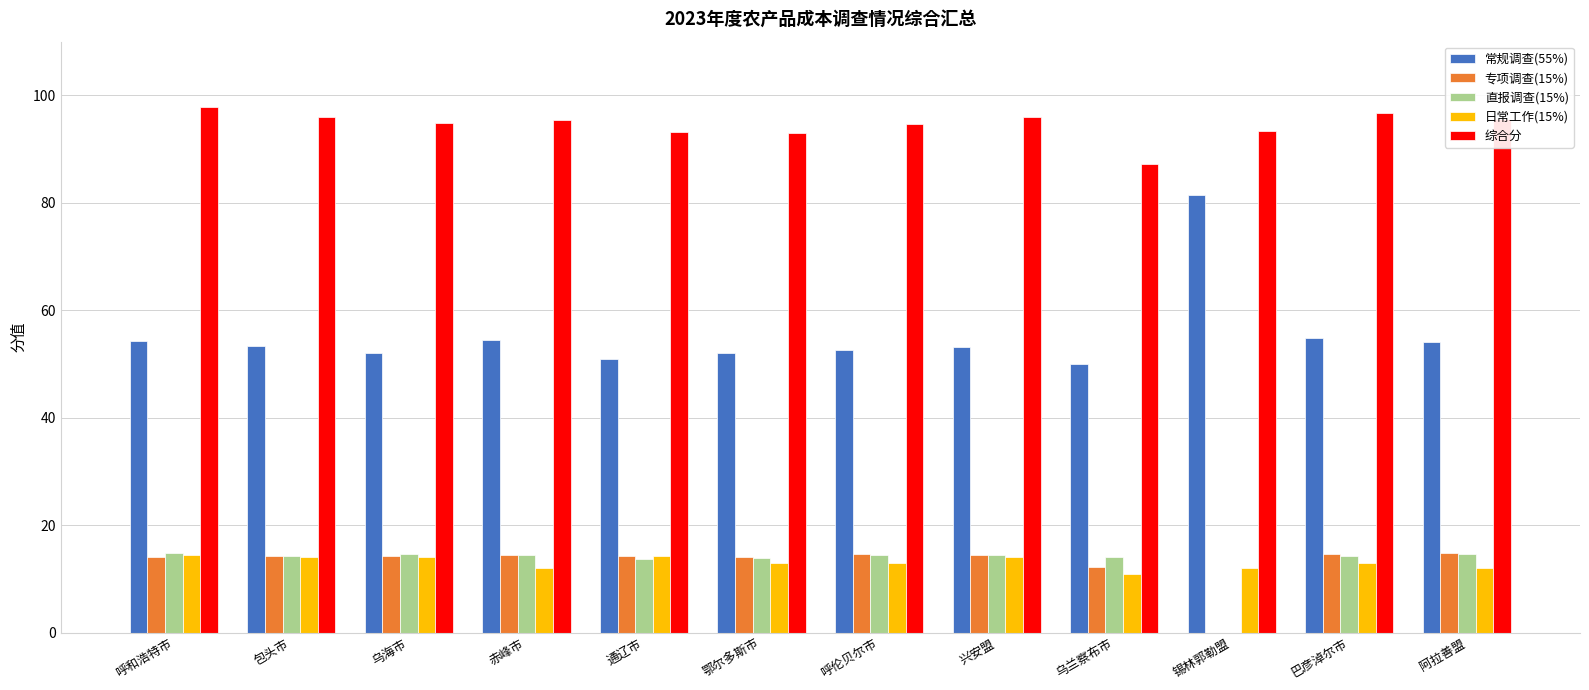

At which label does 日常工作(15%) first exceed 13?

呼和浩特市